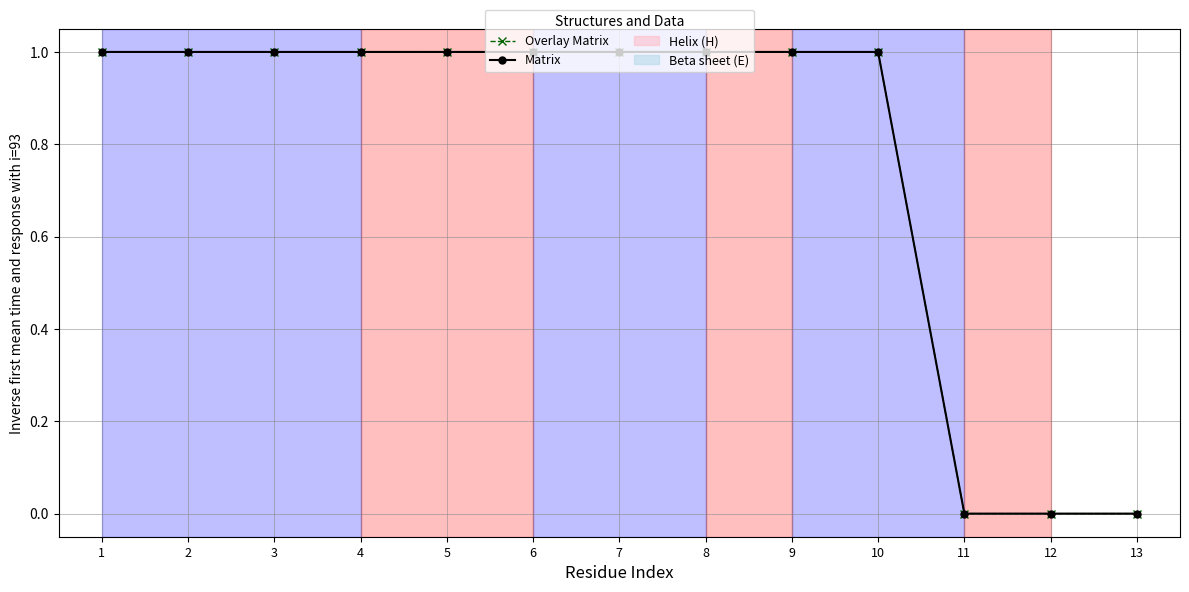

At 6, list the series in order from smallest to largest.

Overlay Matrix, Matrix